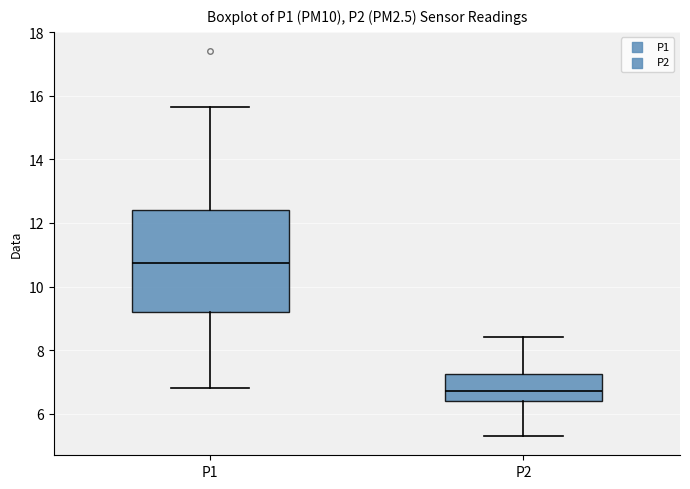

Reading left to right, read every box against the y-axis: the position of its median line, the range the box covers, and the ends of its whiskers. The values are not printed on the chart, so give them approximately, as read against the axis.

P1: median 10.8, box 9.2 to 12.4, whiskers 6.8 to 15.6
P2: median 6.8, box 6.4 to 7.2, whiskers 5.4 to 8.4